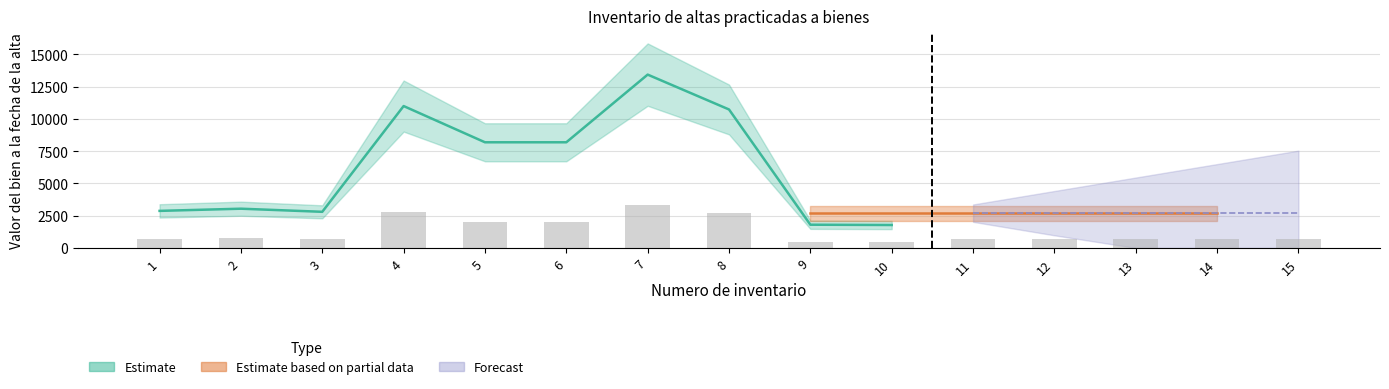

Where is Estimate nearest to the value 7606?

5